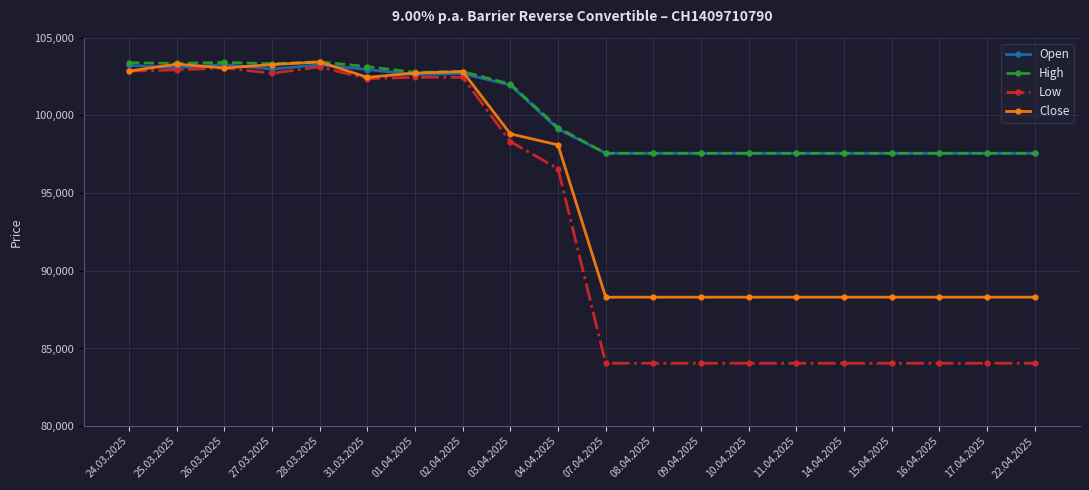

Is it true that Low equals 84050 at 16.04.2025?

True